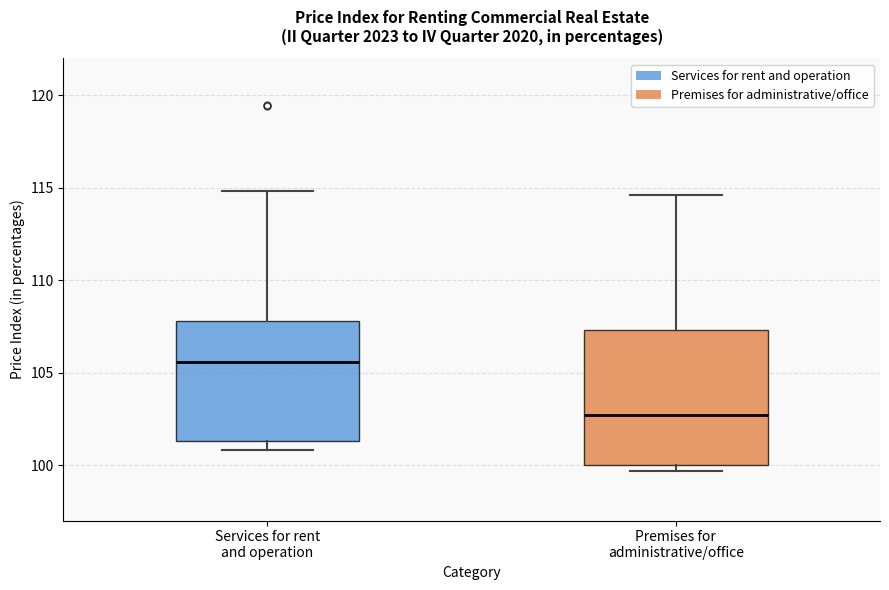

Reading left to right, transcribe this box plot: for each box, give where its median line is, the range the box spans, and where its two whiskers end, as read against the y-axis. The values are not printed on the chart, so give them approximately, as read against the axis.

Services for rent and operation: median 105.5, box 101.5 to 108.0, whiskers 101.0 to 115.0
Premises for administrative/office: median 102.5, box 100.0 to 107.5, whiskers 99.5 to 114.5